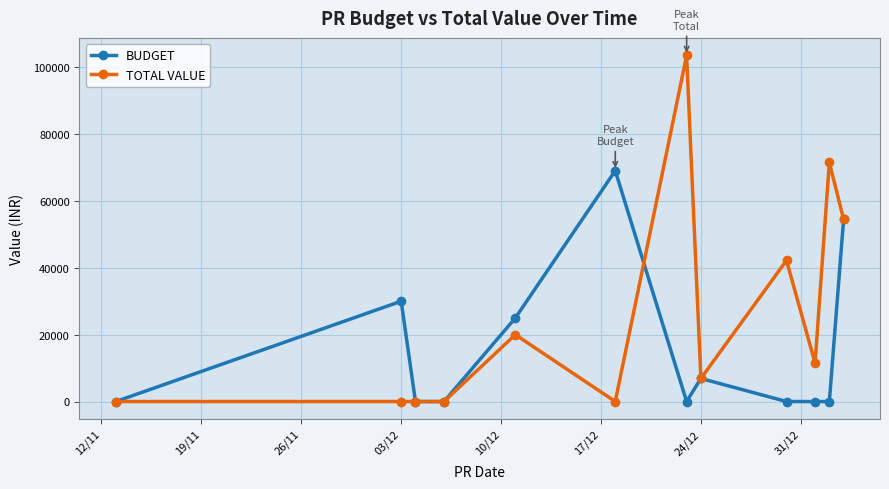

Which series has the largest total across all categories?

TOTAL VALUE